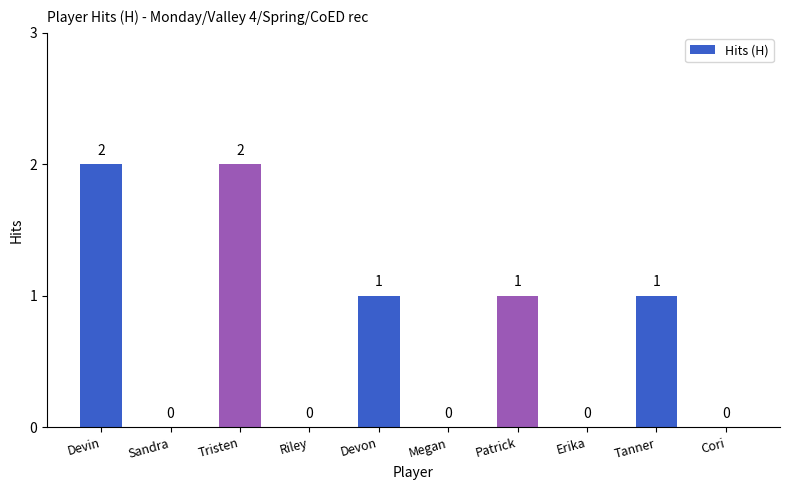

Where does the data first go above 1?

Devin